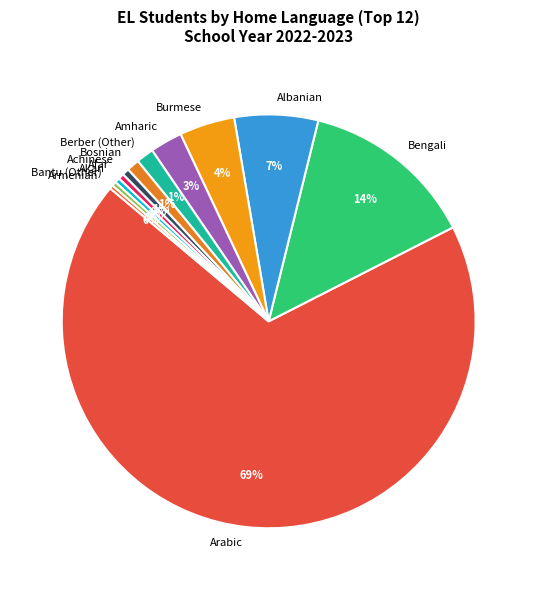

Which slice is the largest?

Arabic